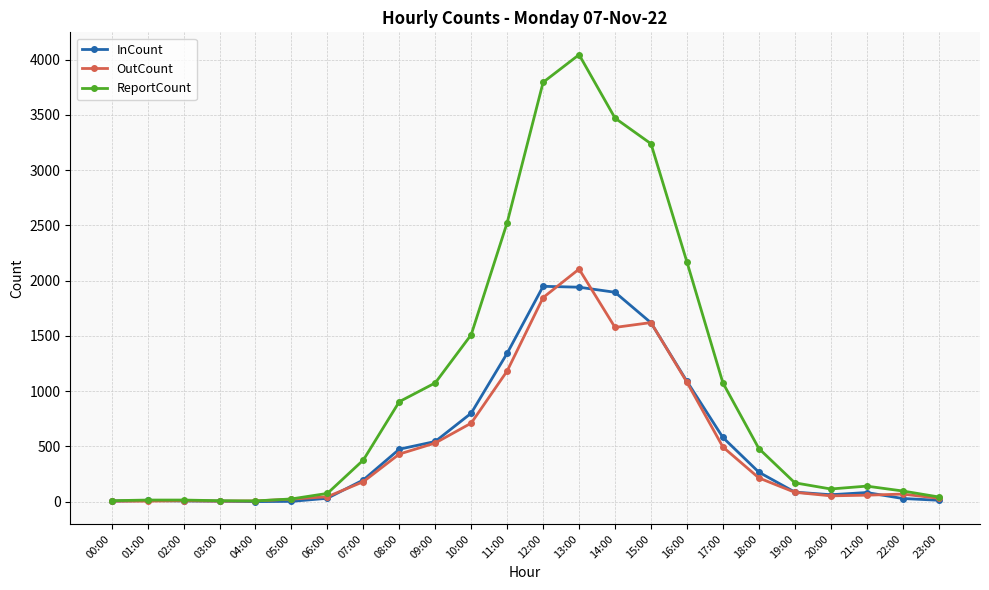

How many distinct data groups are displayed?

3